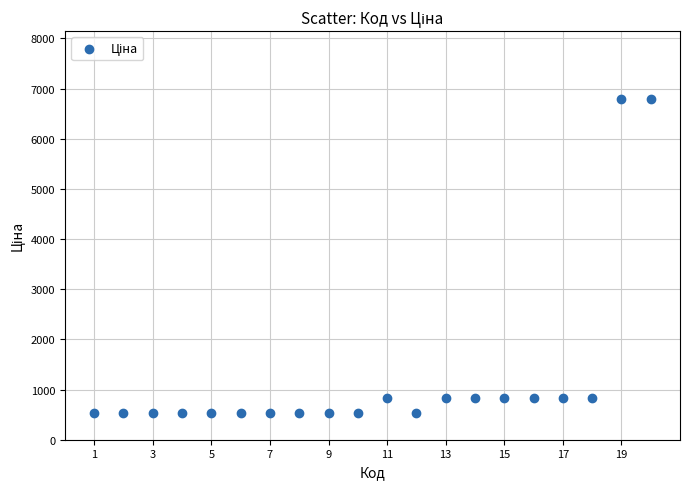

What is the range of Y values (max minus min)?

6258.9